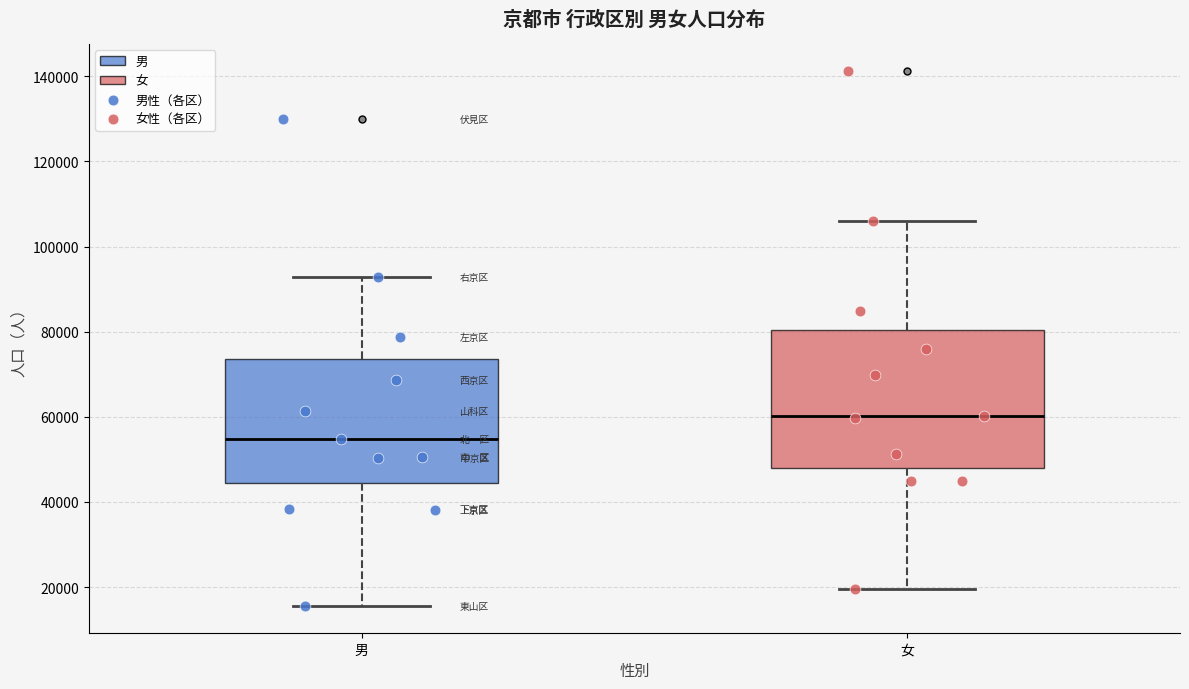

Where does the median line of the box for 男 sit on the y-axis? The values are not printed on the chart, so give them approximately, as read against the axis.

54000